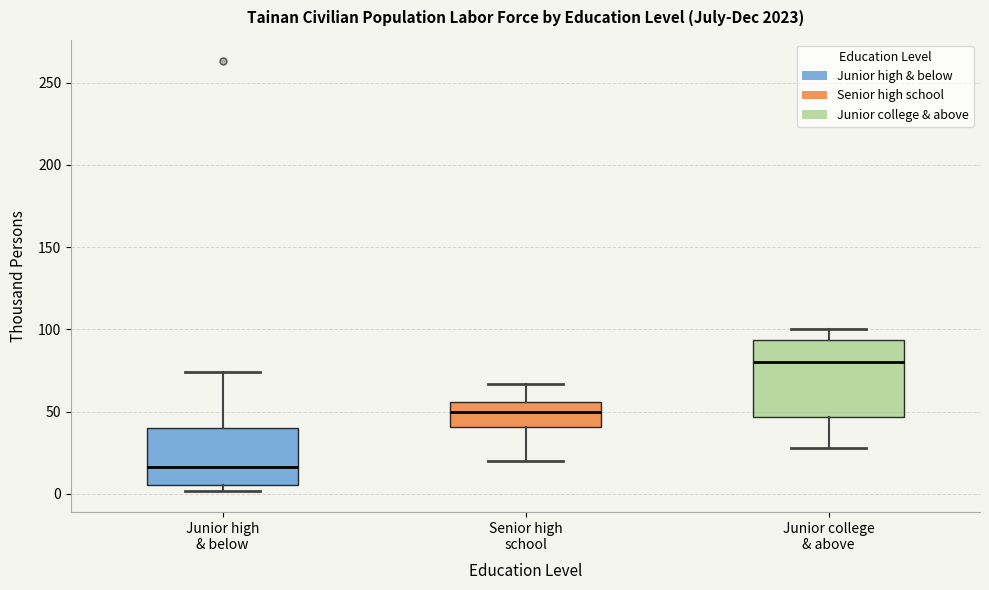

Reading left to right, read every box against the y-axis: the position of its median line, the range the box covers, and the ends of its whiskers. The values are not printed on the chart, so give them approximately, as read against the axis.

Junior high & below: median 15, box 5 to 40, whiskers 0 to 75
Senior high school: median 50, box 40 to 55, whiskers 20 to 65
Junior college & above: median 80, box 45 to 95, whiskers 30 to 100